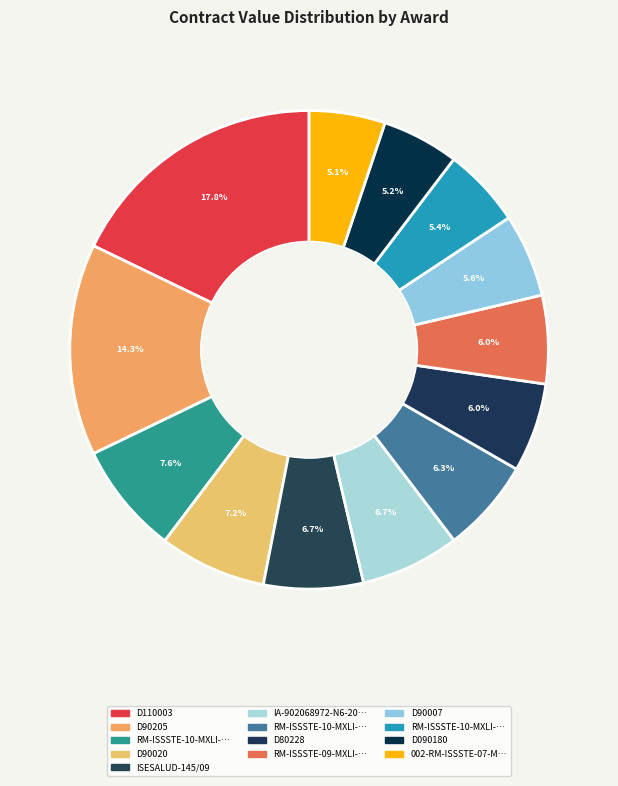

Does any single category account for the majority?

No